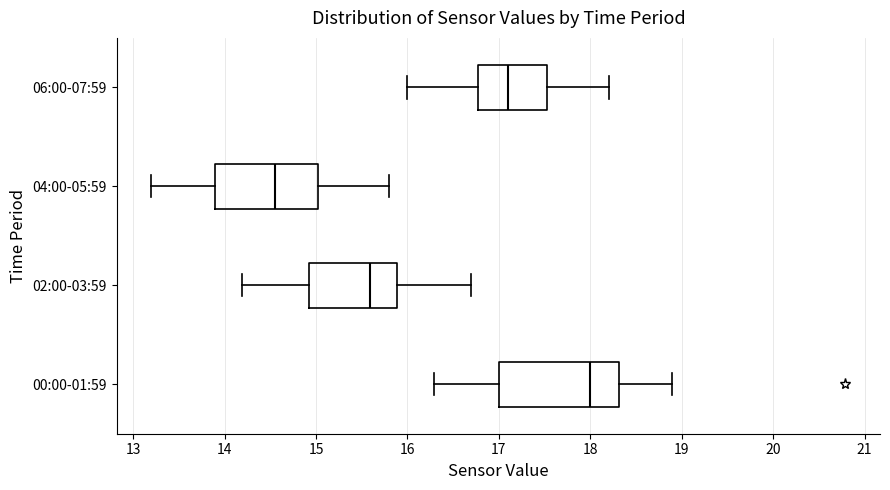

Reading bottom to top, transcribe this box plot: for each box, give where its median line is, the range the box spans, and where its two whiskers end, as read against the x-axis. The values are not printed on the chart, so give them approximately, as read against the axis.

00:00-01:59: median 18.0, box 17.0 to 18.3, whiskers 16.3 to 18.9
02:00-03:59: median 15.6, box 14.9 to 15.9, whiskers 14.2 to 16.7
04:00-05:59: median 14.6, box 13.9 to 15.0, whiskers 13.2 to 15.8
06:00-07:59: median 17.1, box 16.8 to 17.5, whiskers 16.0 to 18.2